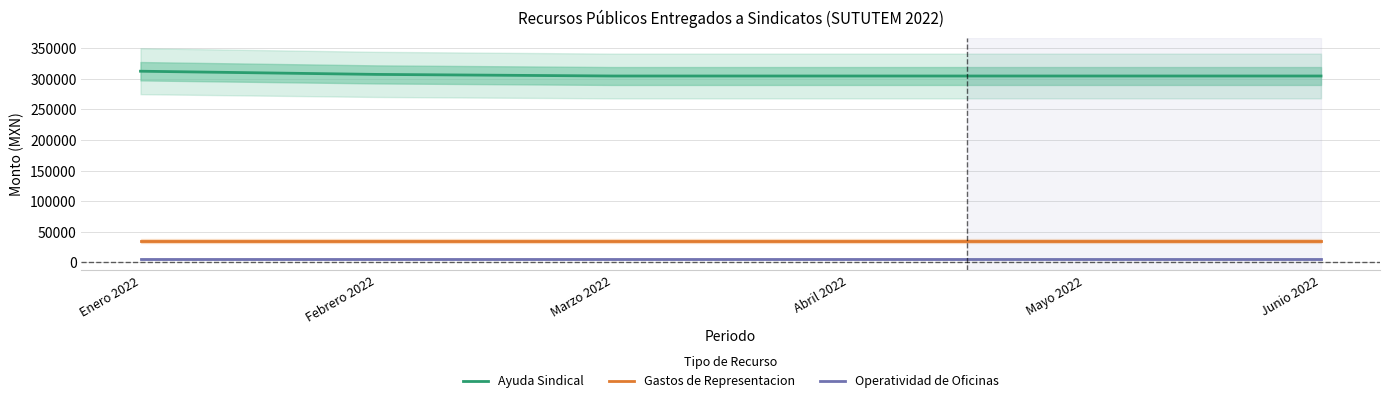

Rank the series at Marzo 2022 from lowest to highest value.

Operatividad de Oficinas, Gastos de Representacion, Ayuda Sindical